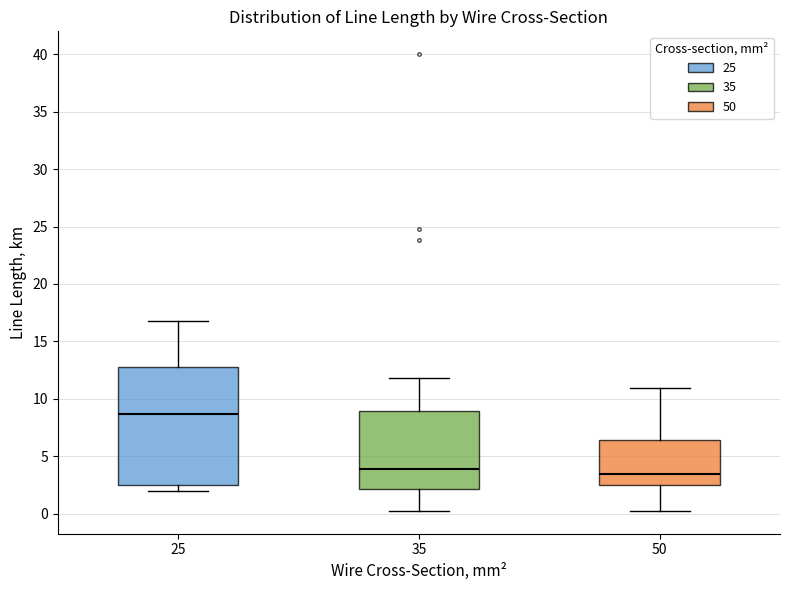

Reading left to right, transcribe this box plot: for each box, give where its median line is, the range the box spans, and where its two whiskers end, as read against the y-axis. The values are not printed on the chart, so give them approximately, as read against the axis.

25: median 8.5, box 2.5 to 13.0, whiskers 2.0 to 17.0
35: median 4.0, box 2.0 to 9.0, whiskers 0.5 to 12.0
50: median 3.5, box 2.5 to 6.5, whiskers 0.5 to 11.0